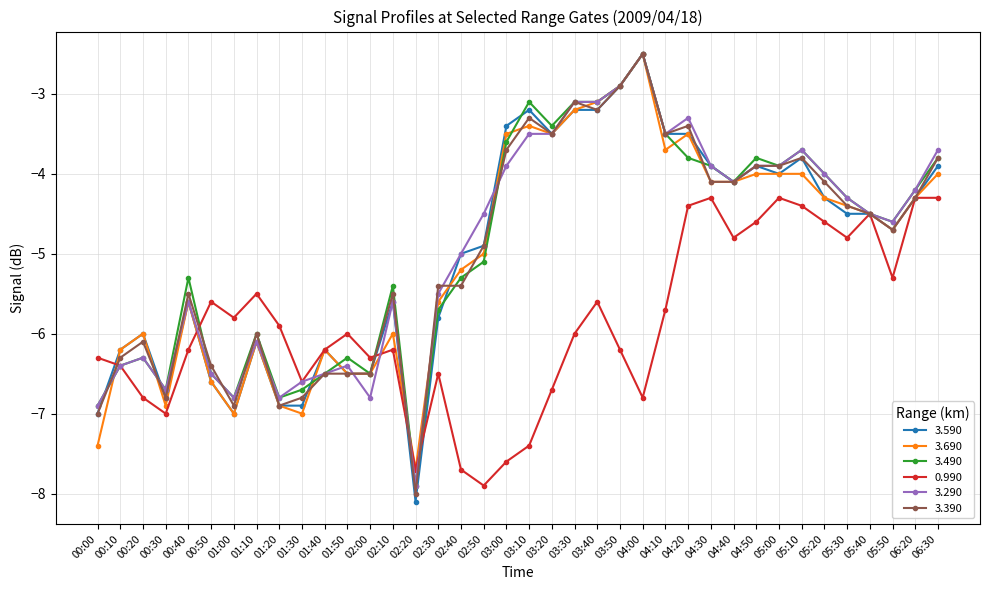

What is the label of the 33rd point from the left?

05:20